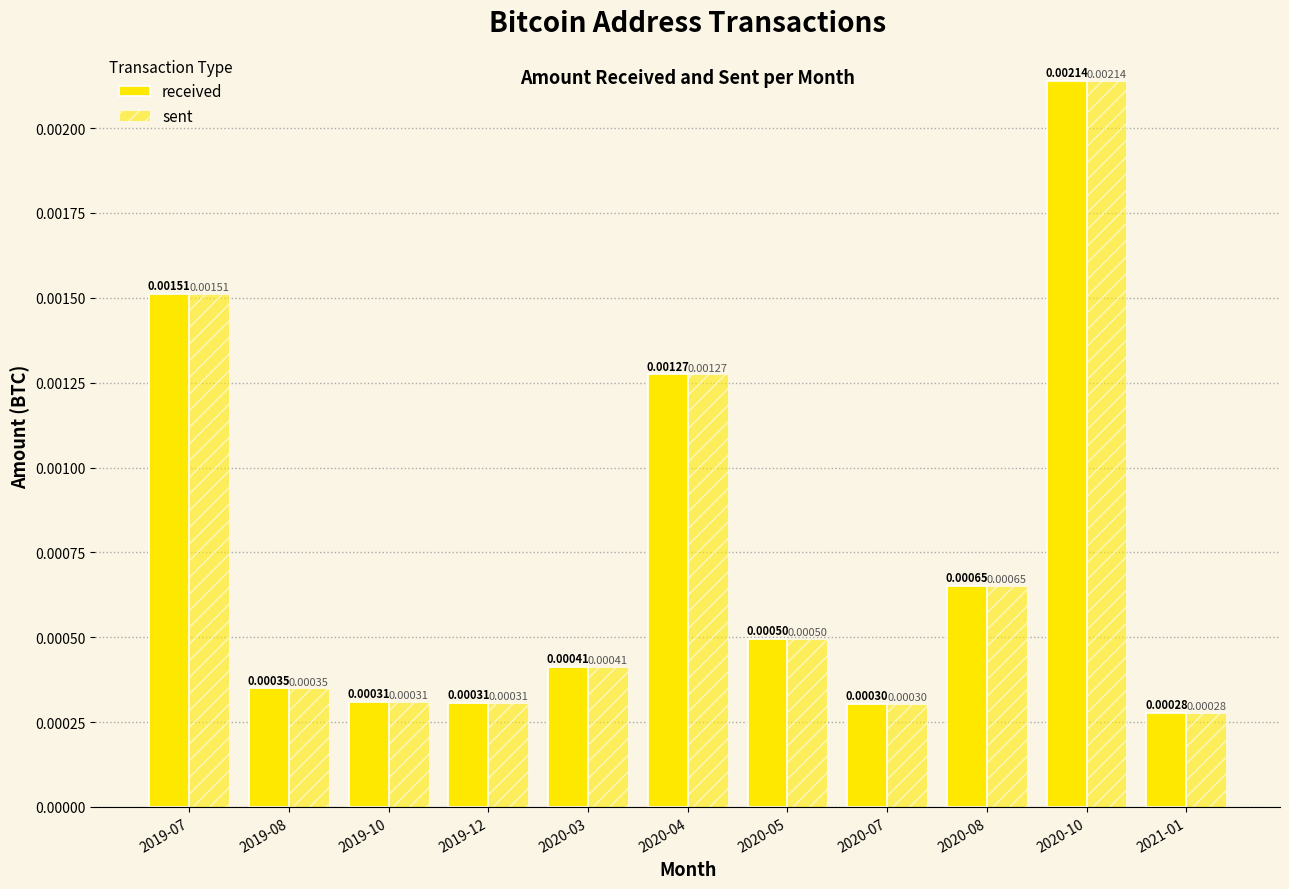

How many data points does each series have?

11